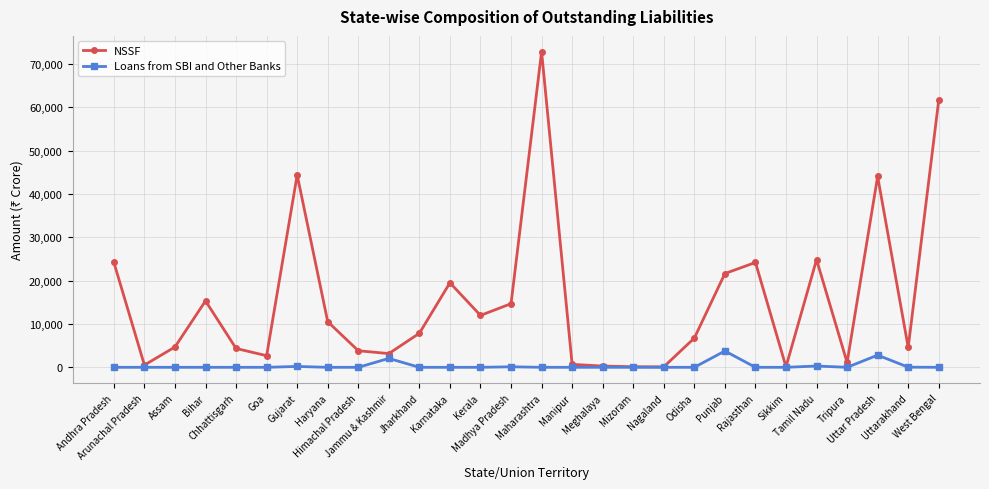

How many values in the Loans from SBI and Other Banks series exceed 0?

8